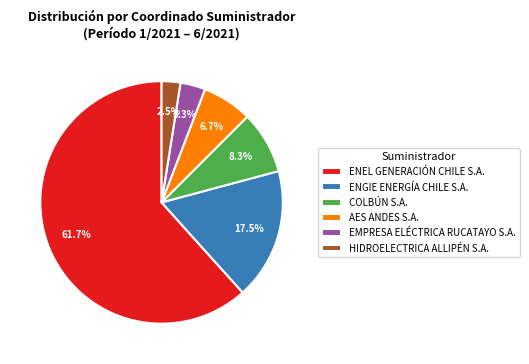

What percentage do ENEL GENERACIÓN CHILE S.A. and ENGIE ENERGÍA CHILE S.A. together represent?

79.2%